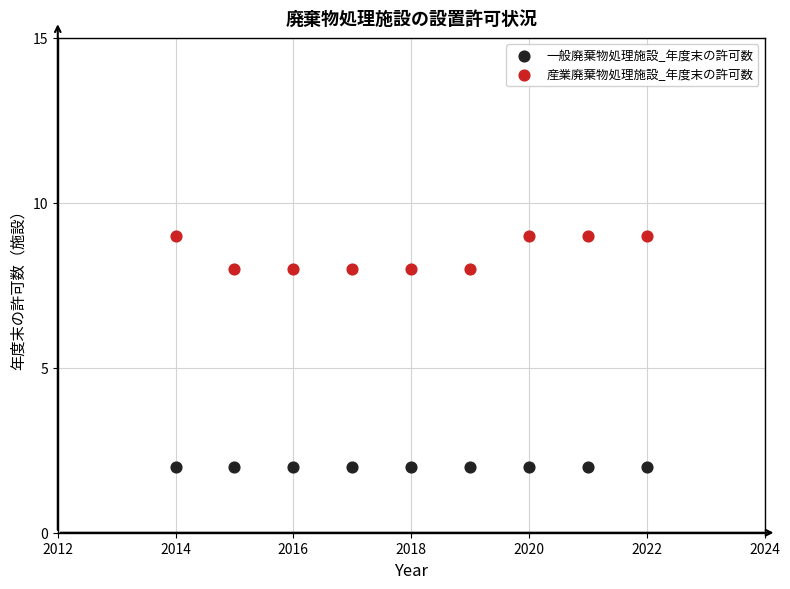

Which series reaches the minimum Y coordinate?

一般廃棄物処理施設_年度末の許可数